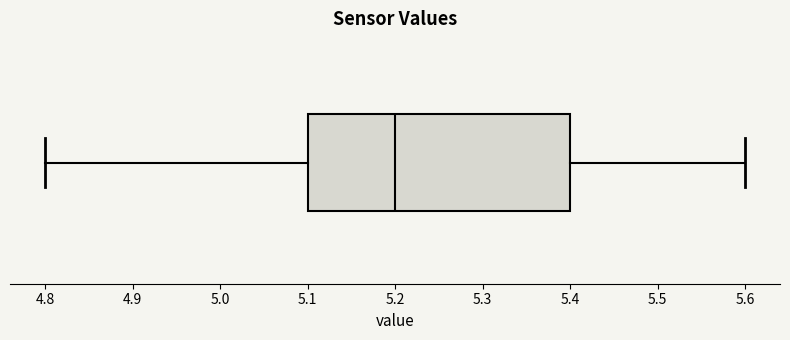

Transcribe this box plot: give where the median line is, the range the box spans, and where the two whiskers end, as read against the x-axis. The values are not printed on the chart, so give them approximately, as read against the axis.

median 5.2, box 5.1 to 5.4, whiskers 4.8 to 5.6